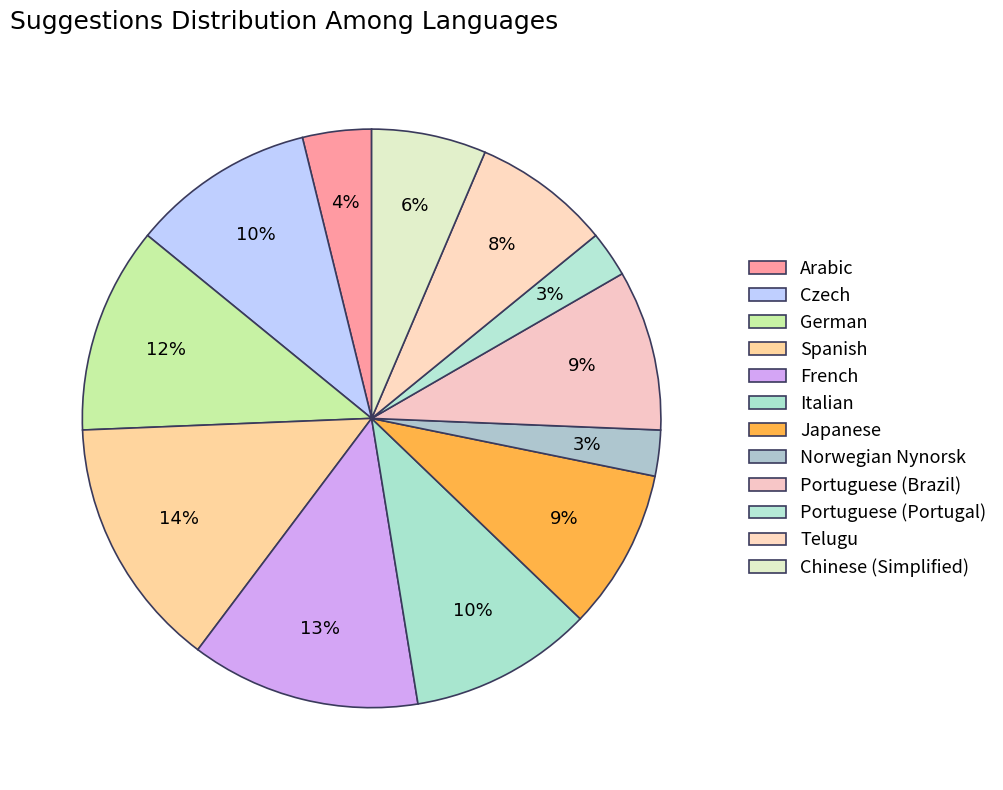

What percentage is the Chinese (Simplified) slice, to the nearest percent?

6%